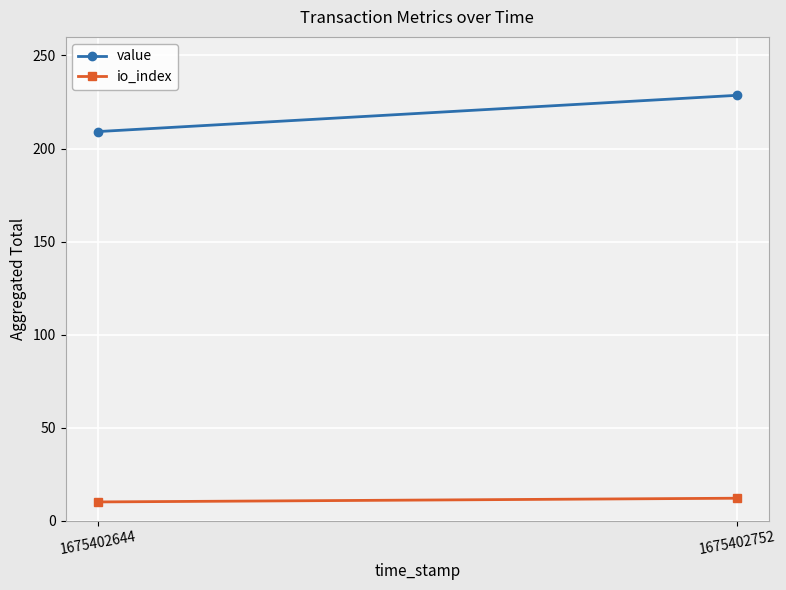

At which category is the sum across all series the highest?

1675402752